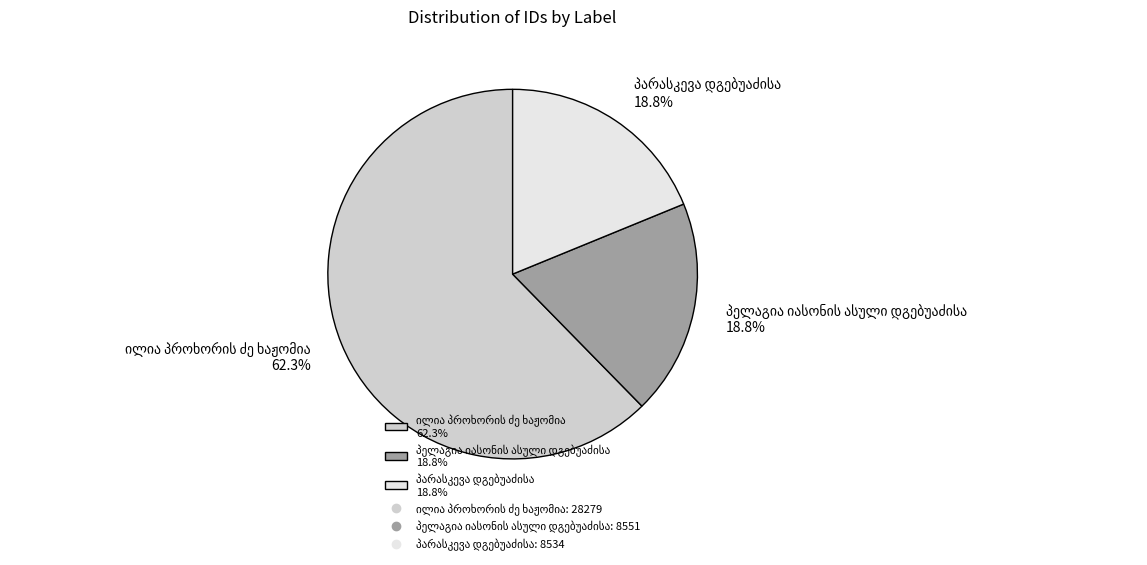

Is there any slice that represents more than half of the pie?

Yes